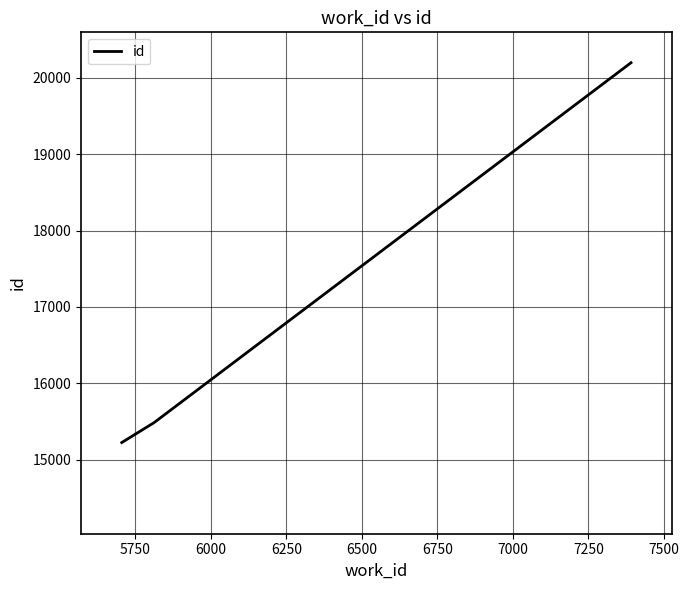

What is the minimum value shown in the chart?

15226